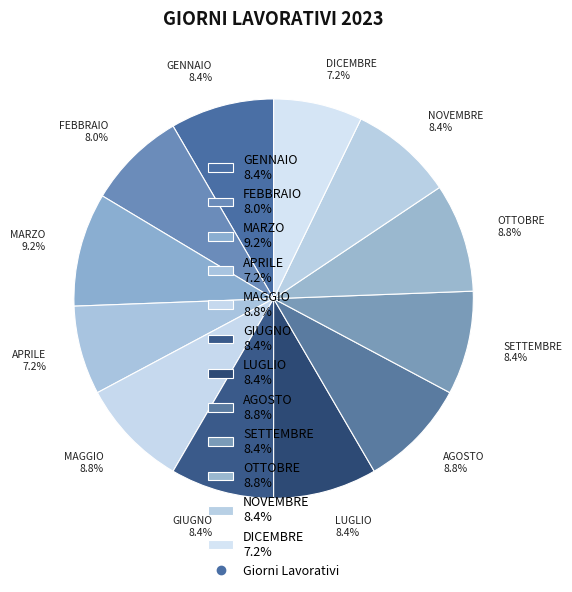

To the nearest percent, what is the combined percentage of MARZO and SETTEMBRE?

18%